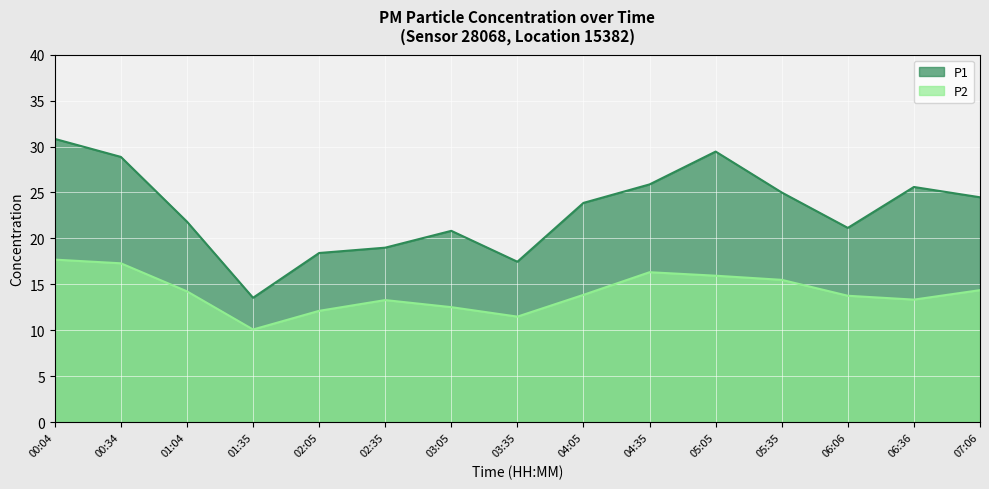

True or false: P2 has more than 0 interior local peaks.

True